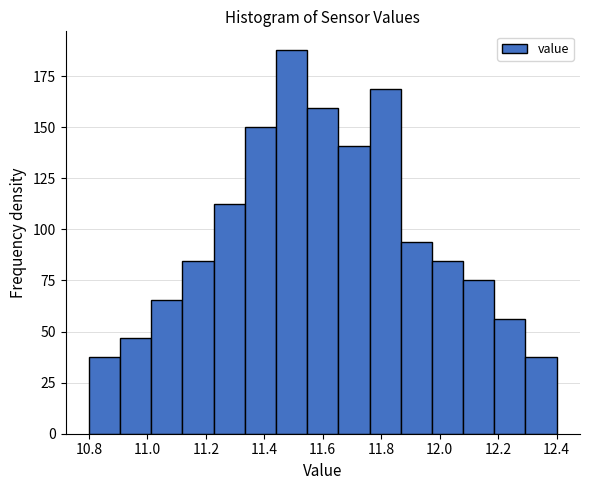

Which range on the x-axis has the tallest bar?

11.44 to 11.54